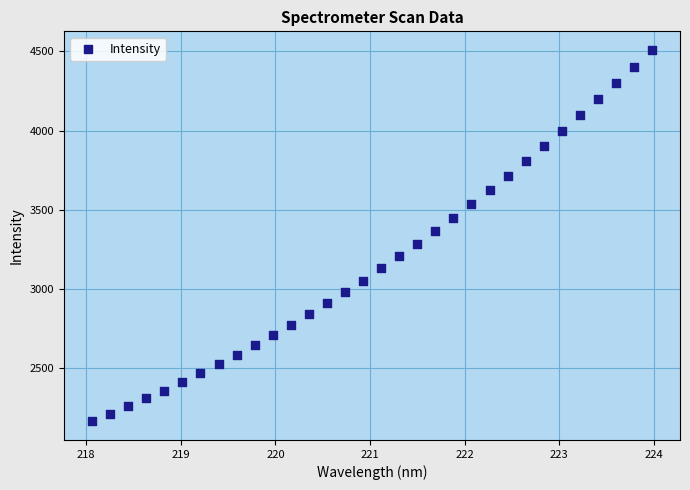

What is the range of Y values (max minus min)?

2345.9